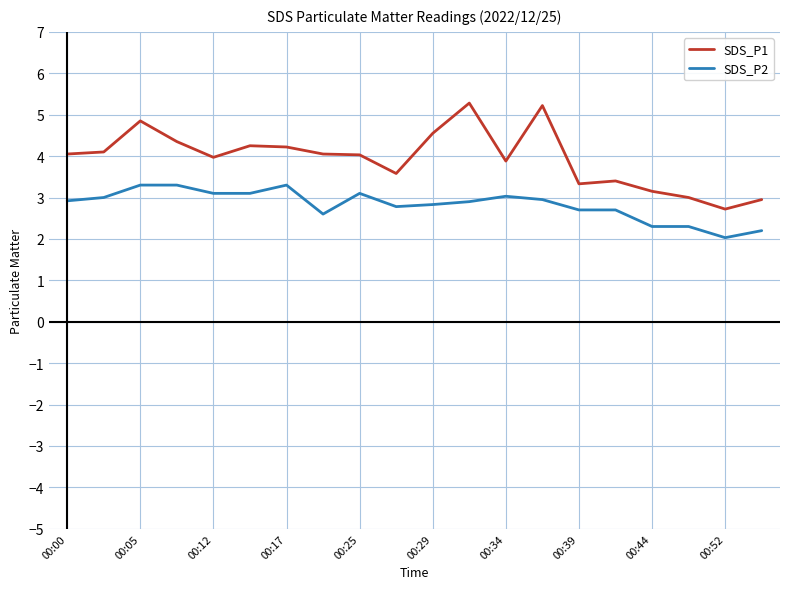

List the series in order of their overall mean, highest first.

SDS_P1, SDS_P2